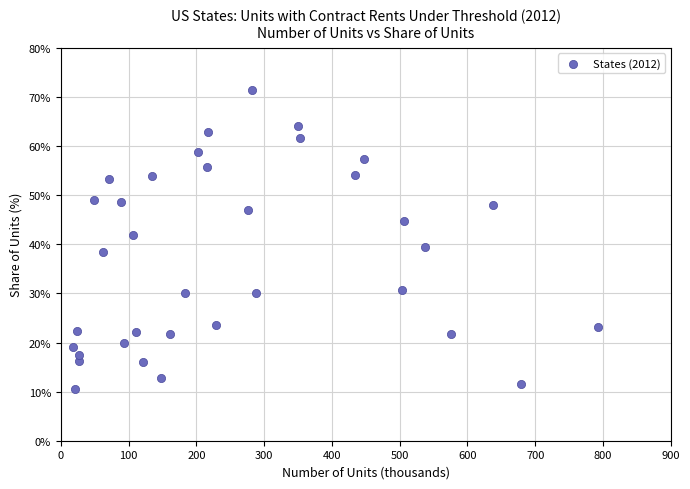

What is the range of Y values (max minus min)?

60.8